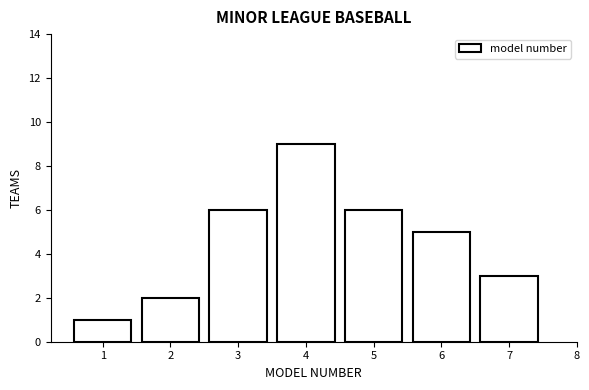

Reading left to right, list all the values displayed in this chart.

1=1	2=2	3=6	4=9	5=6	6=5	7=3